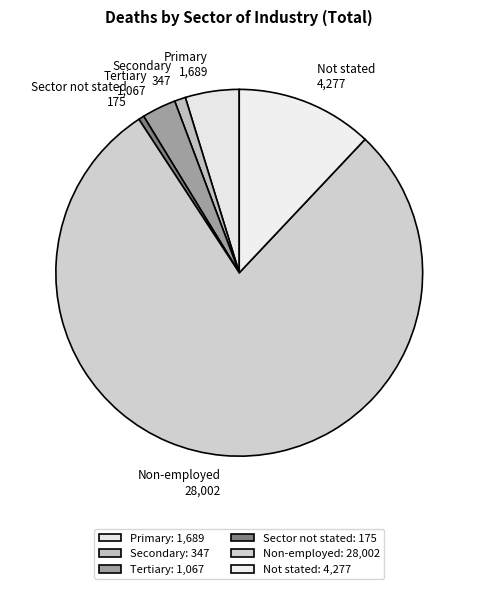

Do Tertiary and Secondary together represent more than half of the pie?

No